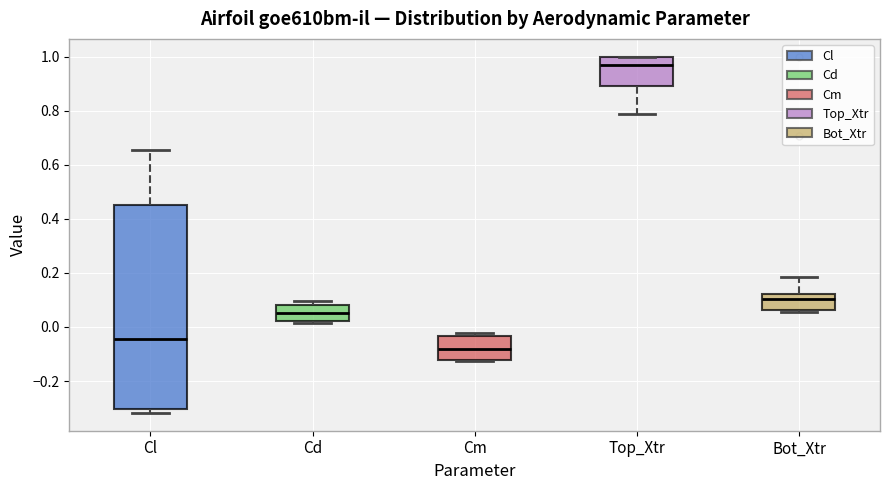

Reading left to right, read every box against the y-axis: the position of its median line, the range the box covers, and the ends of its whiskers. The values are not printed on the chart, so give them approximately, as read against the axis.

Cl: median -0.04, box -0.30 to 0.46, whiskers -0.32 to 0.66
Cd: median 0.06, box 0.02 to 0.08, whiskers 0.02 to 0.10
Cm: median -0.08, box -0.12 to -0.04, whiskers -0.12 to -0.02
Top_Xtr: median 0.96, box 0.90 to 1.00, whiskers 0.78 to 1.00
Bot_Xtr: median 0.10, box 0.06 to 0.12, whiskers 0.06 (just below the box's lower edge) to 0.18